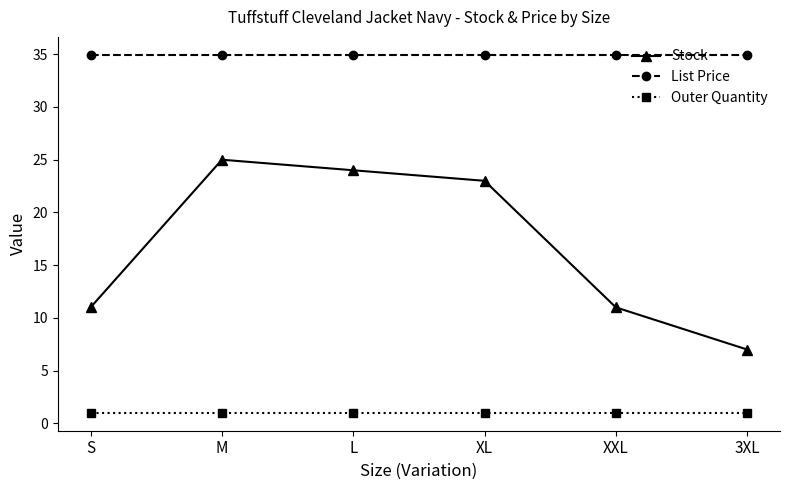

What is the approximate value of Stock at XXL?

11.0